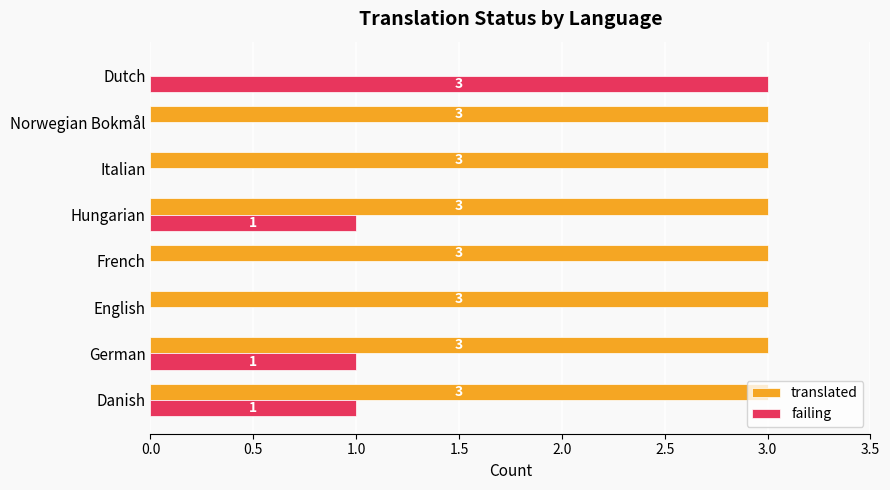

At which label is translated closest to 1?

Dutch